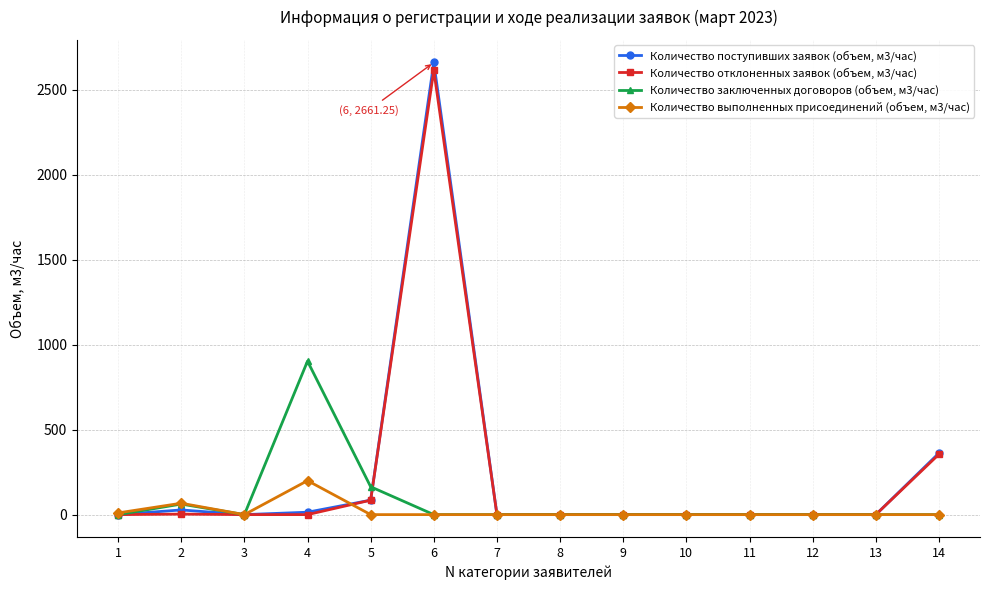

At which category is the sum across all series the highest?

6